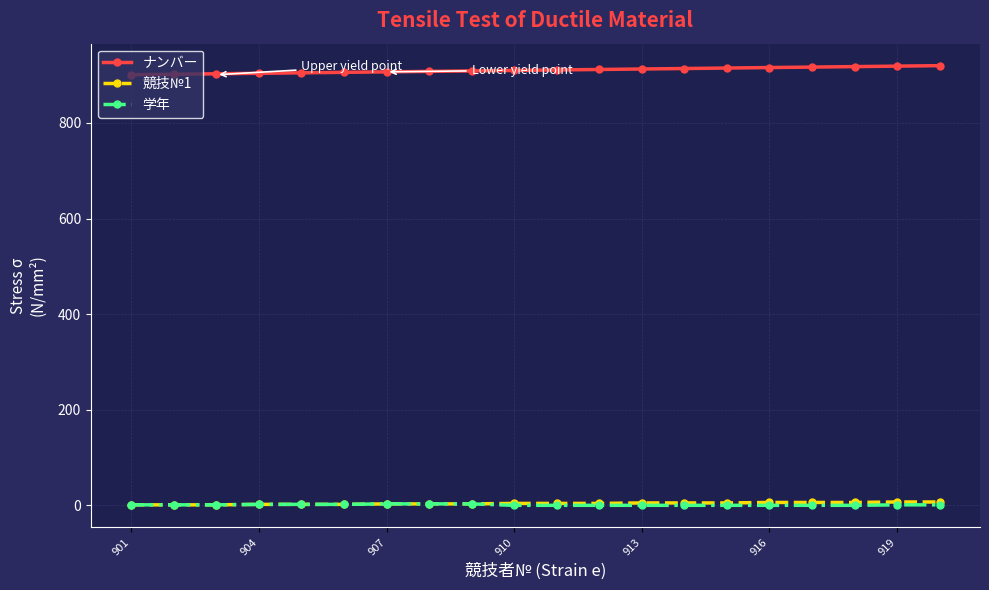

True or false: ナンバー and 学年 intersect in this chart.

False